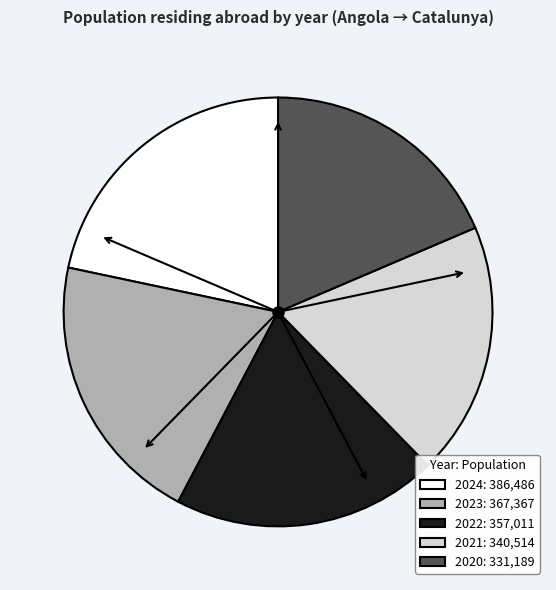

Count the number of slices in the pie.

5